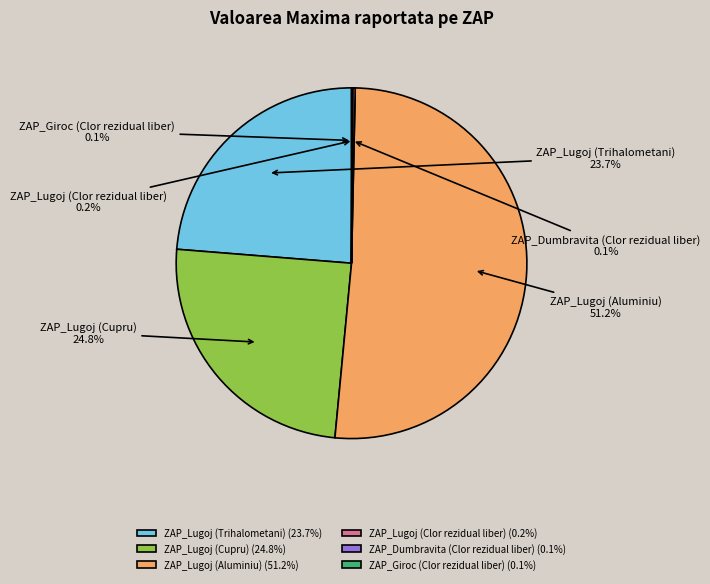

To the nearest percent, what portion does ZAP_Lugoj (Trihalometani) represent?

24%